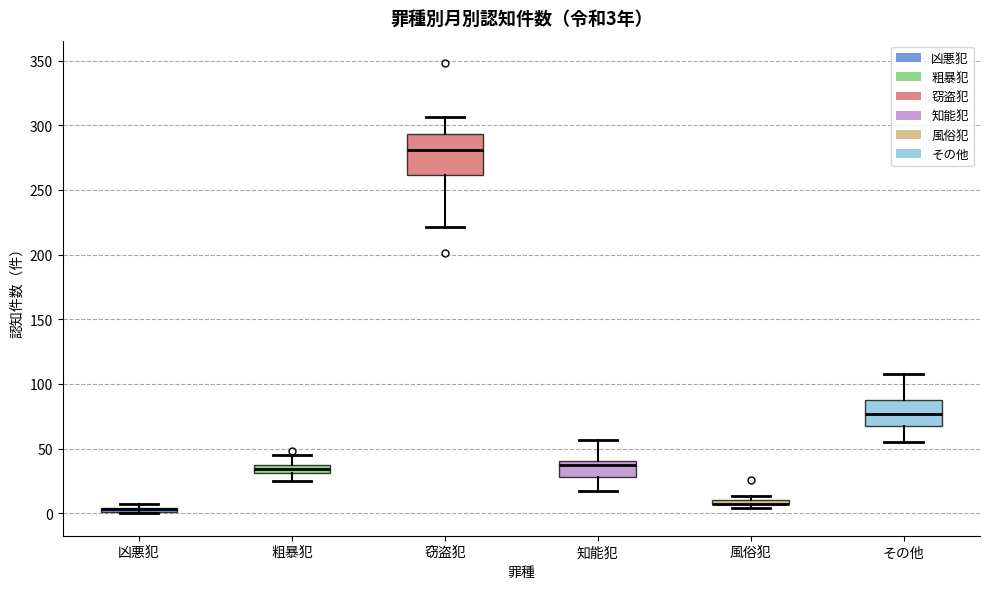

Comparing the boxes themselves (not the whiskers), which one is the tallest?

窃盗犯